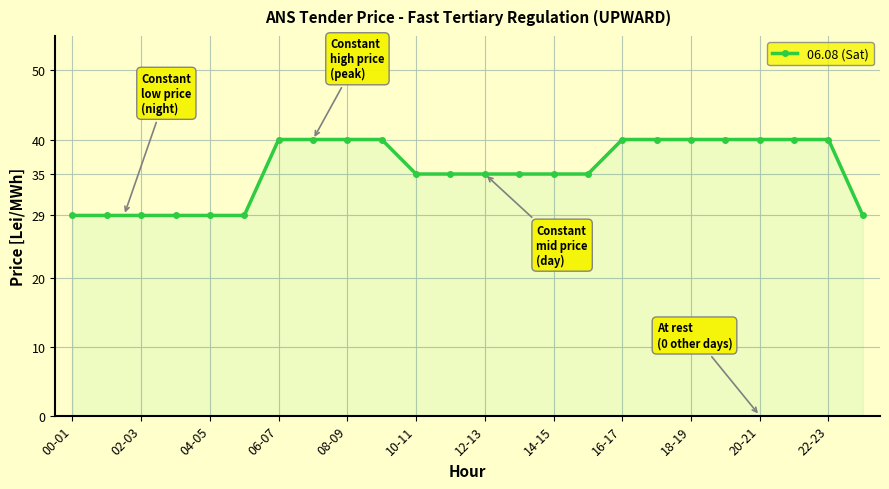

What is the value of the 2nd point from the left?

29